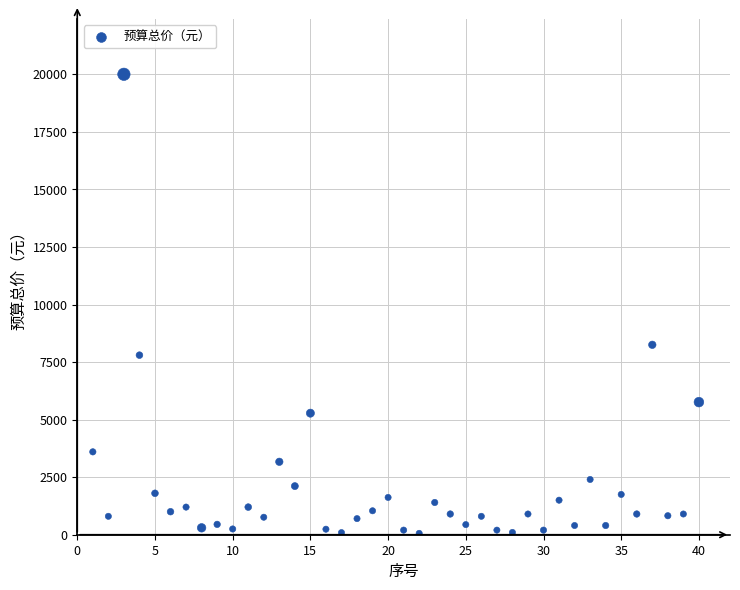

What is the range of Y values (max minus min)?

19940